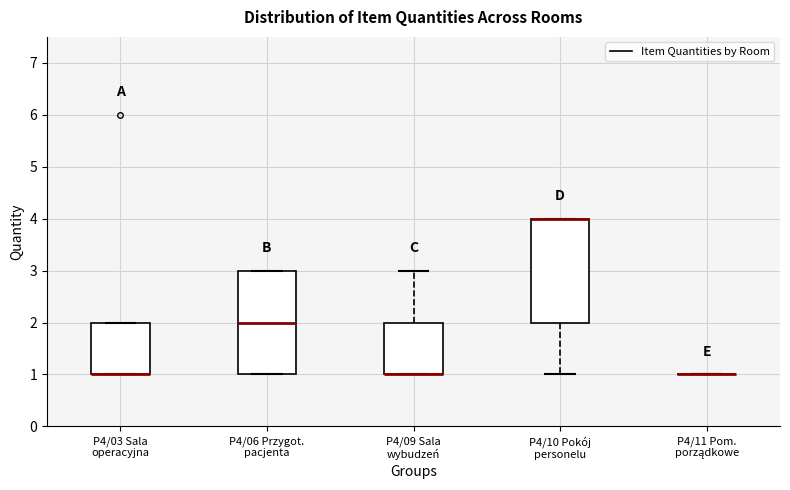

Reading left to right, transcribe this box plot: for each box, give where its median line is, the range the box spans, and where its two whiskers end, as read against the y-axis. The values are not printed on the chart, so give them approximately, as read against the axis.

P4/03 Sala operacyjna: median 1 (drawn on the box's lower edge), box 1 to 2, whiskers 1 to 2
P4/06 Przygot. pacjenta: median 2, box 1 to 3, whiskers 1 to 3
P4/09 Sala wybudzeń: median 1 (drawn on the box's lower edge), box 1 to 2, whiskers 1 to 3
P4/10 Pokój personelu: median 4 (drawn on the box's upper edge), box 2 to 4, whiskers 1 to 4
P4/11 Pom. porządkowe: box collapsed to a line at 1, whiskers 1 to 1